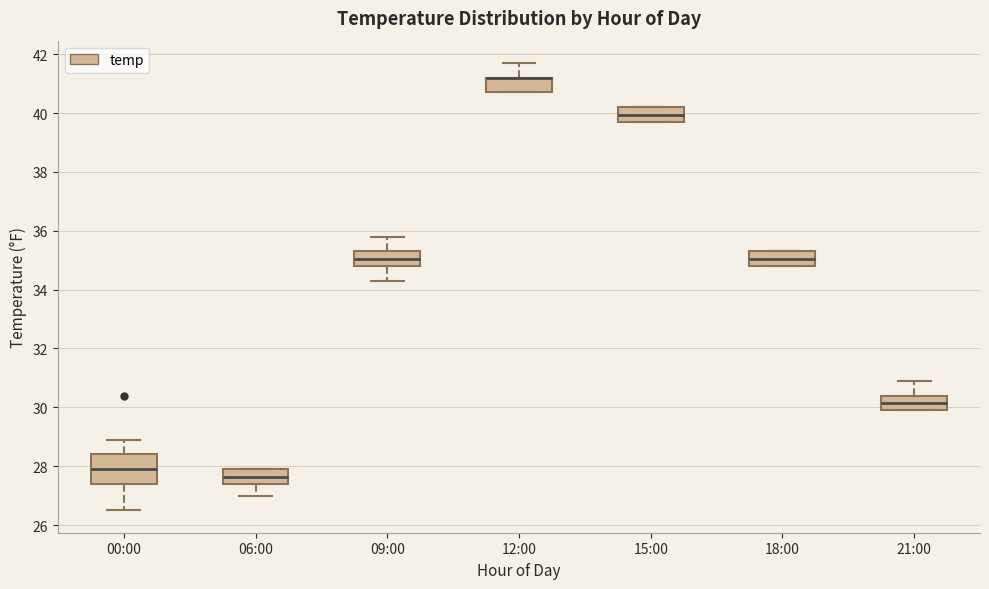

Reading left to right, transcribe this box plot: for each box, give where its median line is, the range the box spans, and where its two whiskers end, as read against the y-axis. The values are not printed on the chart, so give them approximately, as read against the axis.

00:00: median 28.0, box 27.4 to 28.4, whiskers 26.6 to 29.0
06:00: median 27.6, box 27.4 to 28.0, whiskers 27.0 to 28.0
09:00: median 35.0, box 34.8 to 35.4, whiskers 34.4 to 35.8
12:00: median 41.2 (drawn on the box's upper edge), box 40.8 to 41.2, whiskers 40.8 to 41.8
15:00: median 40.0, box 39.8 to 40.2, whiskers 39.8 to 40.2
18:00: median 35.0, box 34.8 to 35.4, whiskers 34.8 to 35.4
21:00: median 30.2, box 30.0 to 30.4, whiskers 30.0 to 31.0